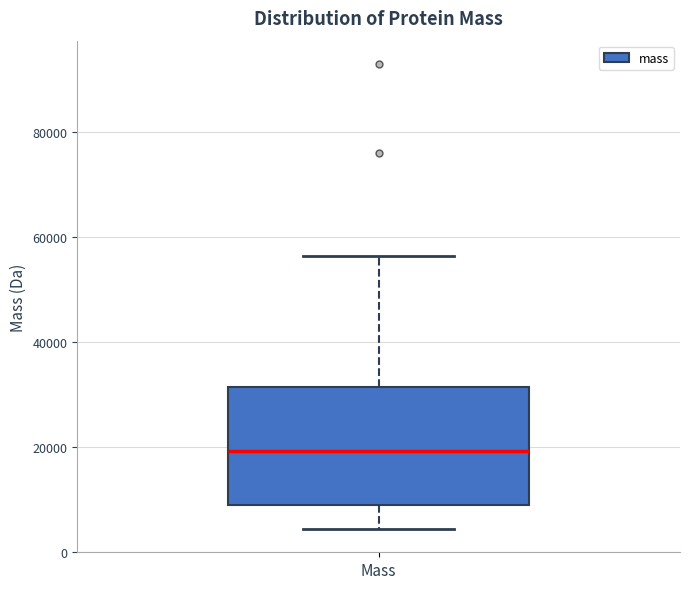

Read this box plot against the y-axis: the position of the median line, the range covered by the box, and the ends of both whiskers. The values are not printed on the chart, so give them approximately, as read against the axis.

median 20000, box 8000 to 32000, whiskers 4000 to 56000